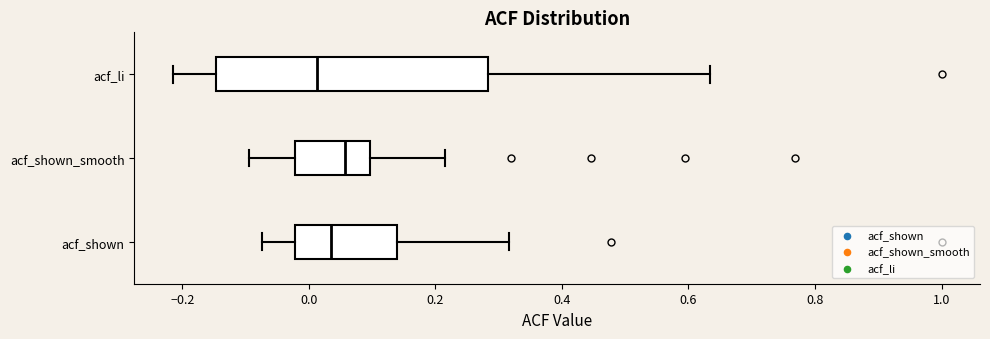

Reading bottom to top, read every box against the x-axis: the position of its median line, the range the box covers, and the ends of its whiskers. The values are not printed on the chart, so give them approximately, as read against the axis.

acf_shown: median 0.04, box -0.02 to 0.14, whiskers -0.08 to 0.32
acf_shown_smooth: median 0.06, box -0.02 to 0.10, whiskers -0.10 to 0.22
acf_li: median 0.02, box -0.14 to 0.28, whiskers -0.22 to 0.64